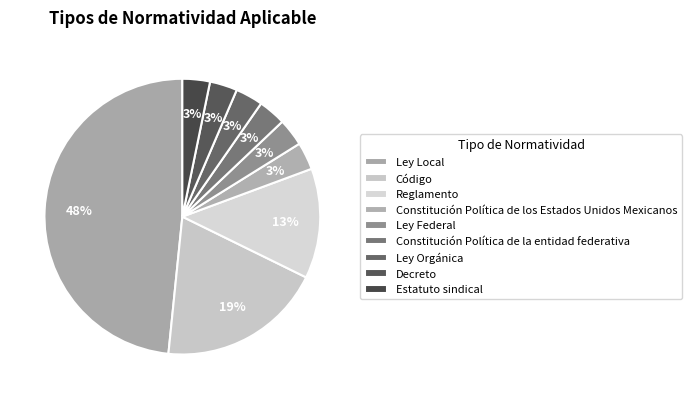

How many segments does this pie chart have?

9